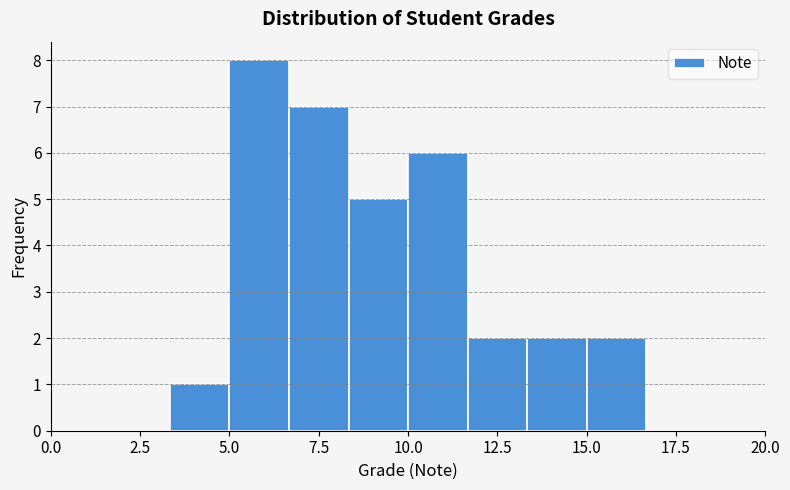

Around what value on the x-axis is the tallest bar? Give the approximate position of its centre, as read against the axis.

6.0